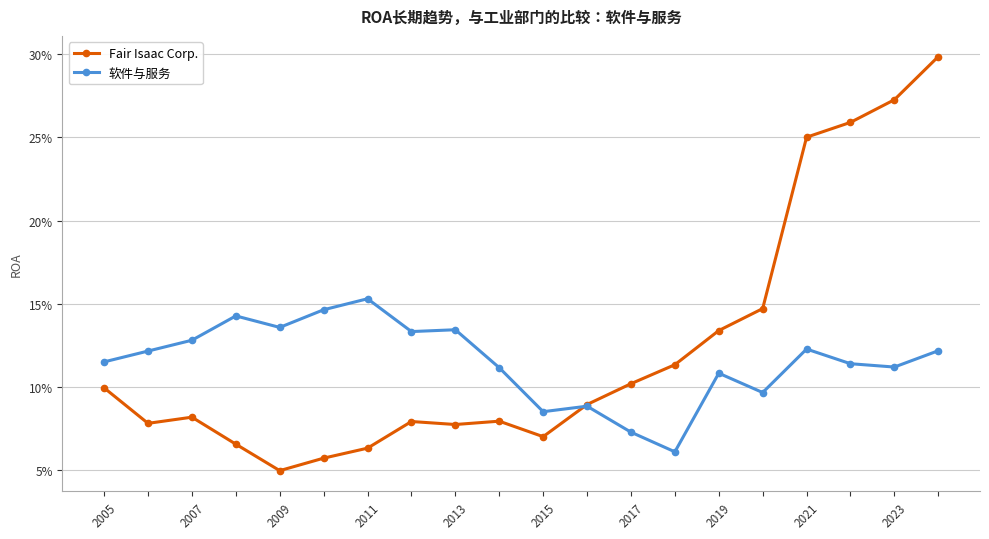

Which category has the lowest value across all series?

2013